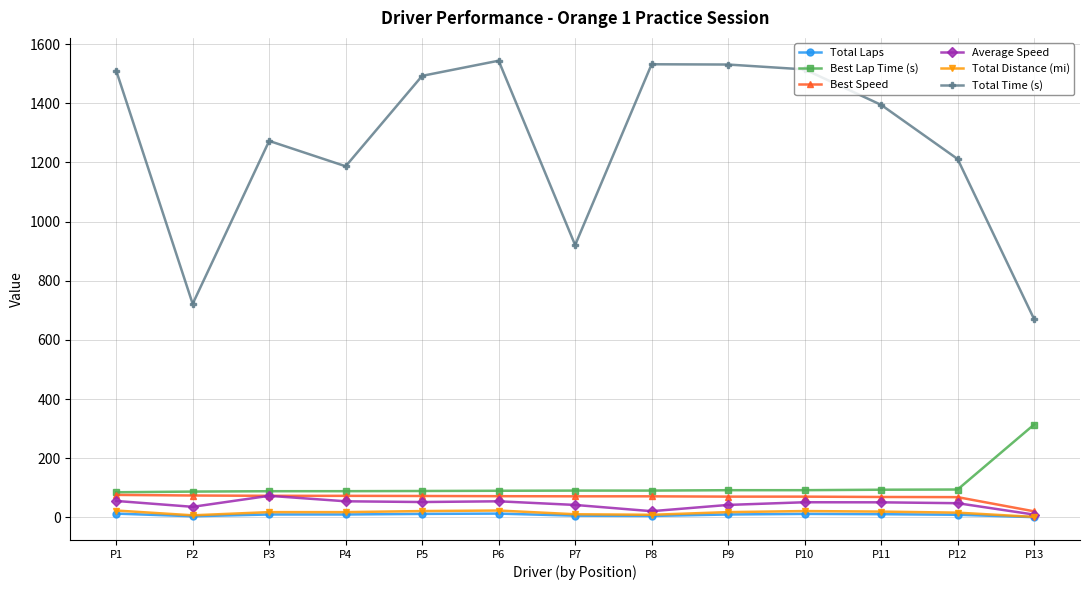

True or false: Total Distance (mi) and Best Lap Time (s) intersect in this chart.

False